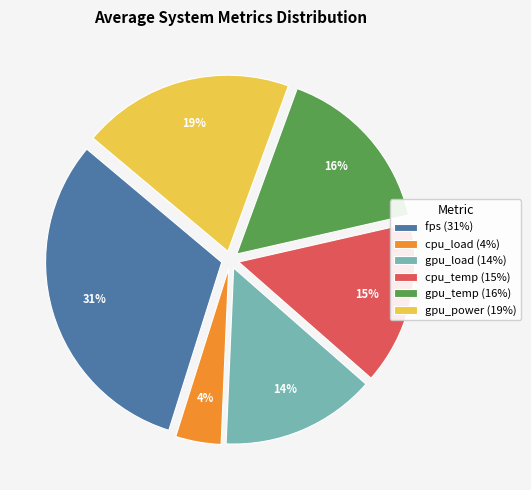

Do gpu_load (14%) and cpu_load (4%) together represent more than half of the pie?

No